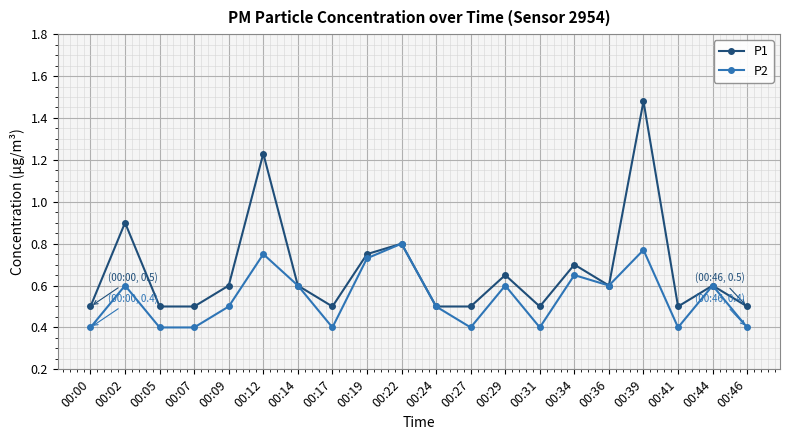

How many lines are shown in the chart?

2